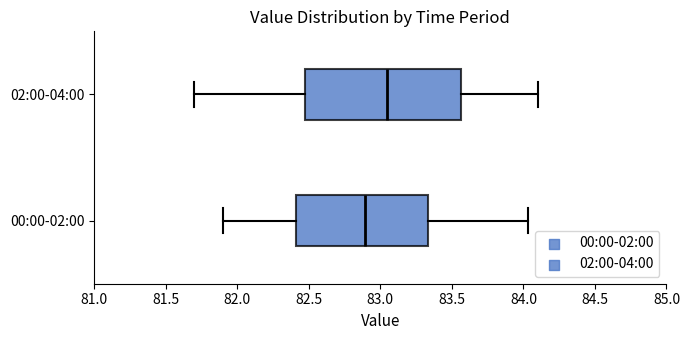

Comparing the boxes themselves (not the whiskers), which one is the widest?

02:00-04:00